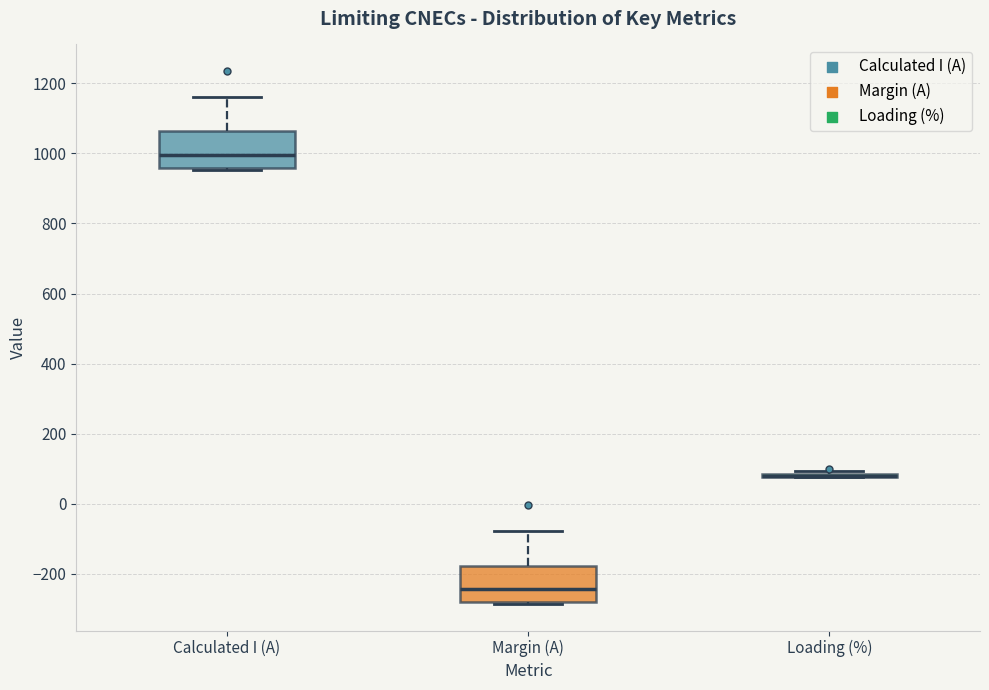

Where is the upper edge of the box for Margin (A) on the y-axis? The values are not printed on the chart, so give them approximately, as read against the axis.

-180